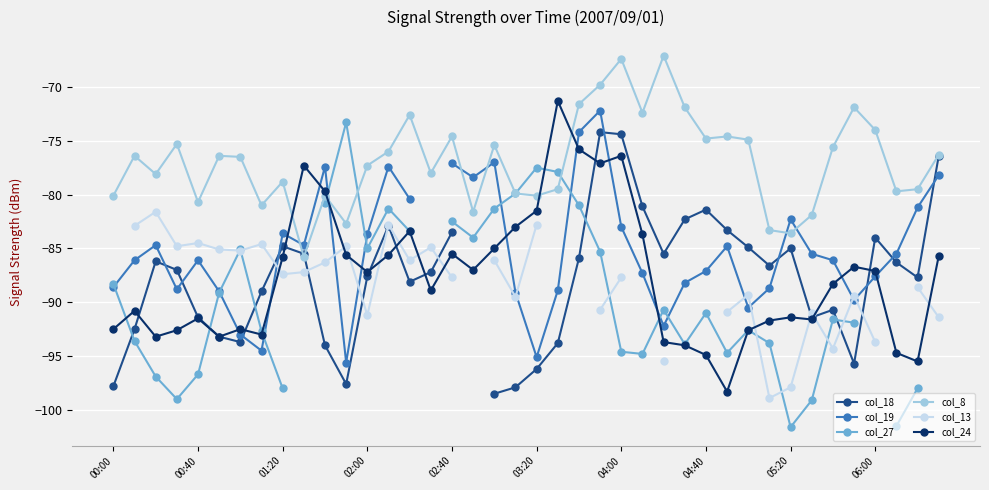

What is the highest value of the col_24 series?

-71.3